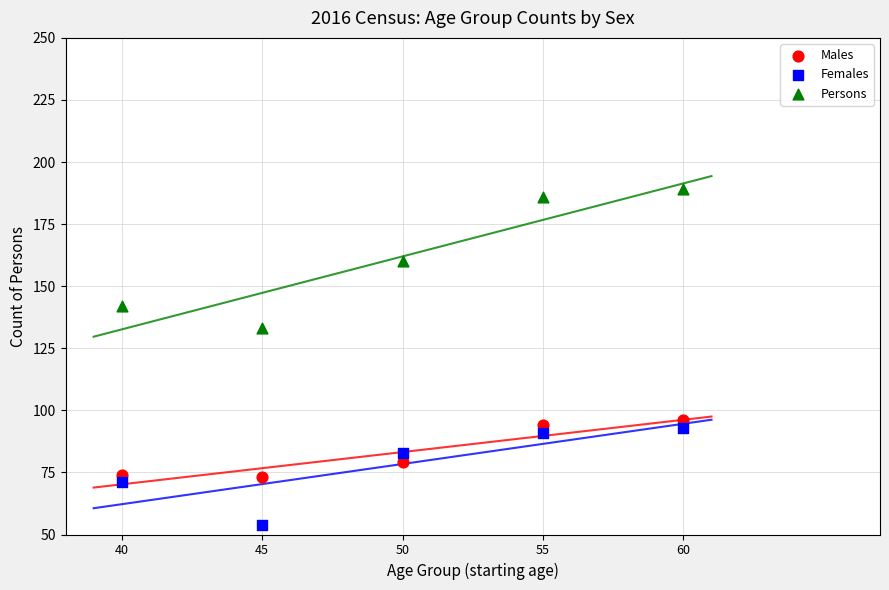

Which series reaches the minimum Y coordinate?

Females